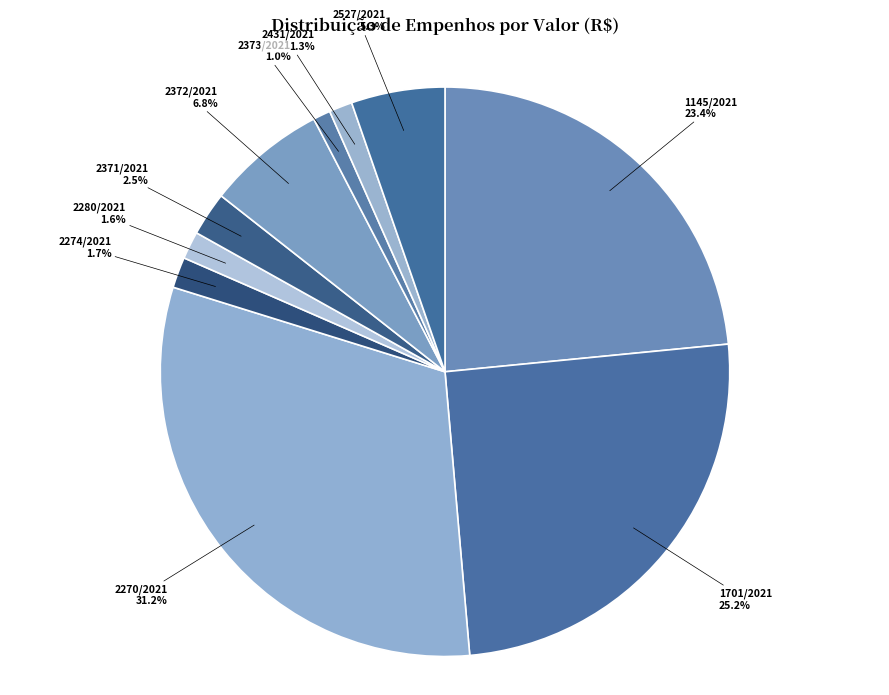

How many slices are in this pie chart?

10